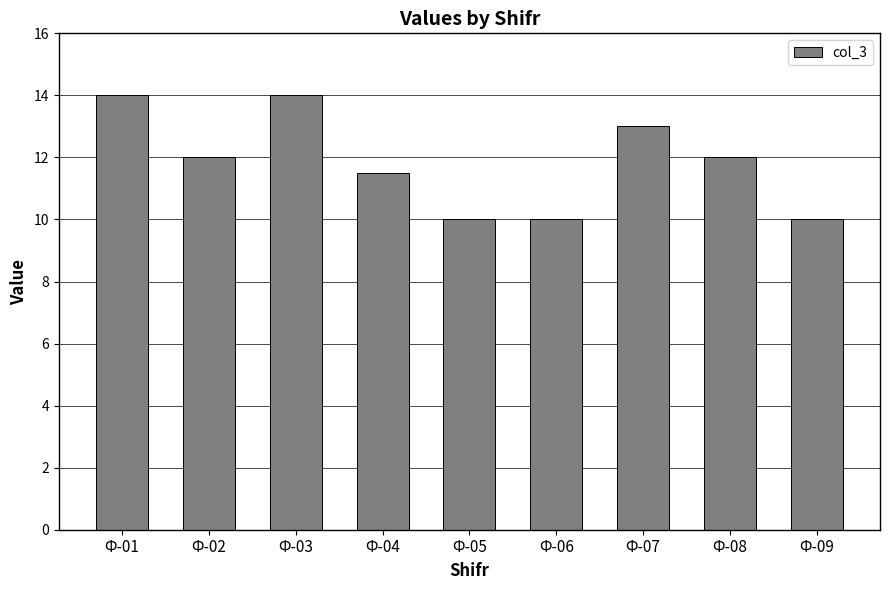

What value does the data have at Ф-03?

14.0